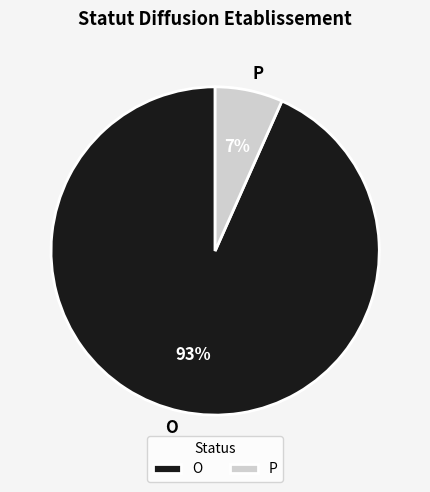

To the nearest percent, what portion does P represent?

7%